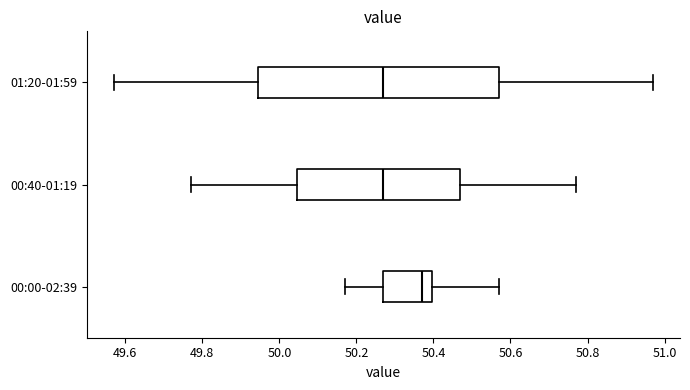

Reading bottom to top, transcribe this box plot: for each box, give where its median line is, the range the box spans, and where its two whiskers end, as read against the x-axis. The values are not printed on the chart, so give them approximately, as read against the axis.

00:00-02:39: median 50.38, box 50.28 to 50.40, whiskers 50.18 to 50.58
00:40-01:19: median 50.28, box 50.04 to 50.48, whiskers 49.78 to 50.78
01:20-01:59: median 50.28, box 49.94 to 50.58, whiskers 49.58 to 50.98